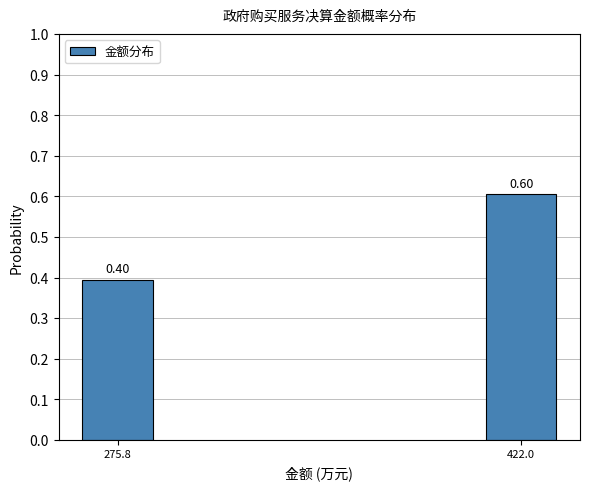

What is the sum of the values at 422.0 and 275.8?

1.0